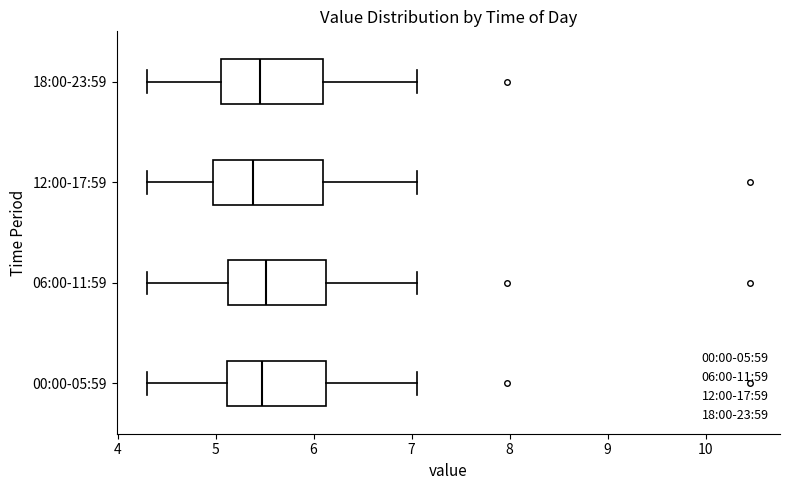

Reading bottom to top, read every box against the x-axis: the position of its median line, the range the box covers, and the ends of its whiskers. The values are not printed on the chart, so give them approximately, as read against the axis.

00:00-05:59: median 5.5, box 5.1 to 6.1, whiskers 4.3 to 7.1
06:00-11:59: median 5.5, box 5.1 to 6.1, whiskers 4.3 to 7.1
12:00-17:59: median 5.4, box 5.0 to 6.1, whiskers 4.3 to 7.1
18:00-23:59: median 5.5, box 5.1 to 6.1, whiskers 4.3 to 7.1